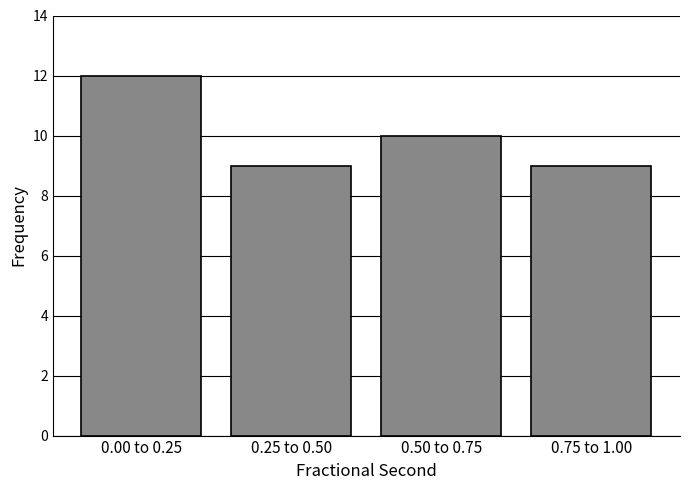

Reading right to left, what are all the values shown in this chart?

9	10	9	12